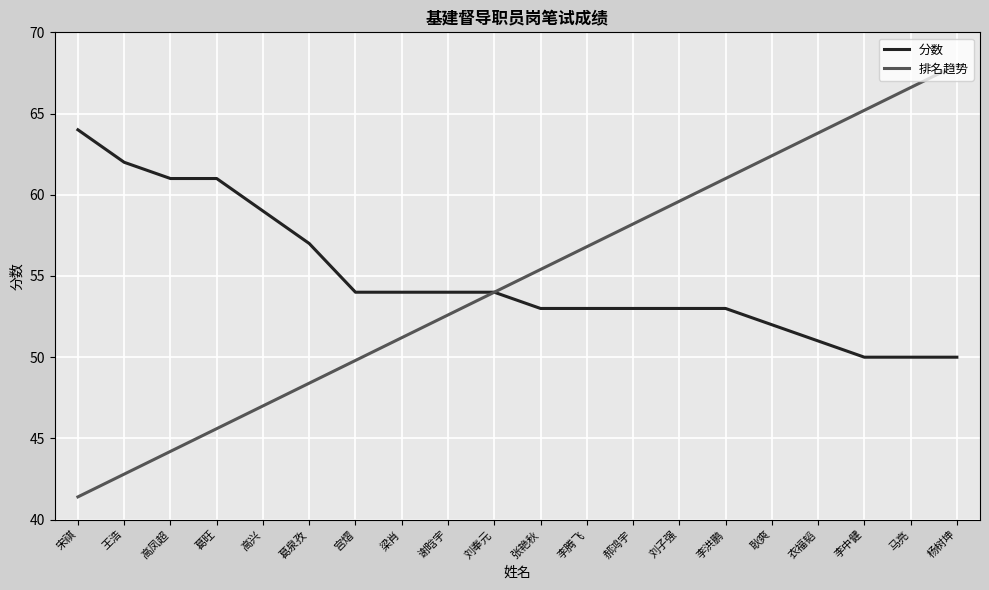

Is the value of 排名趋势 at 梁肖 greater than the value of 分数 at 高兴?

No